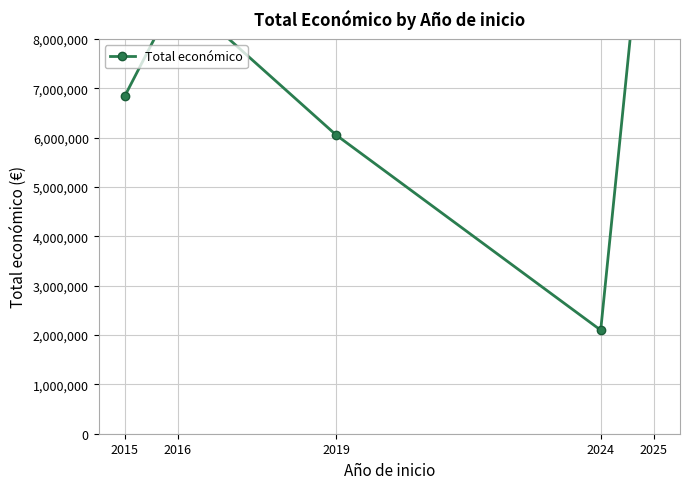

List the labels in order of value, largest first.

2025, 2016, 2015, 2019, 2024